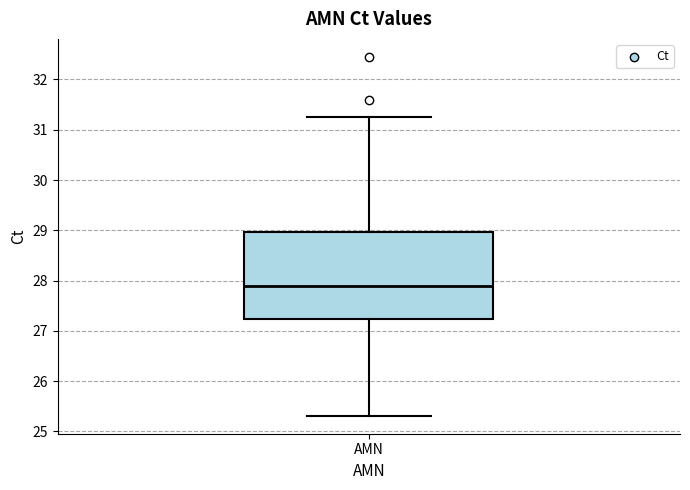

Transcribe this box plot: give where the median line is, the range the box spans, and where the two whiskers end, as read against the y-axis. The values are not printed on the chart, so give them approximately, as read against the axis.

median 27.9, box 27.2 to 29.0, whiskers 25.3 to 31.3